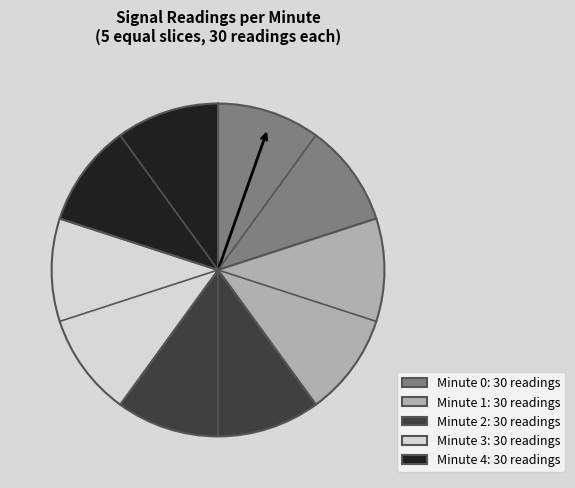

Is there a majority slice in this chart?

No